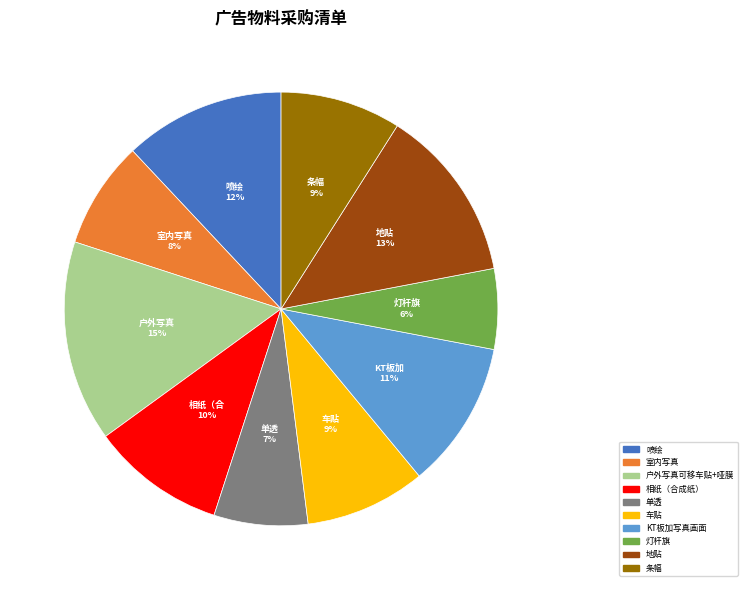

Does 喷绘 represent more than half of the total?

No